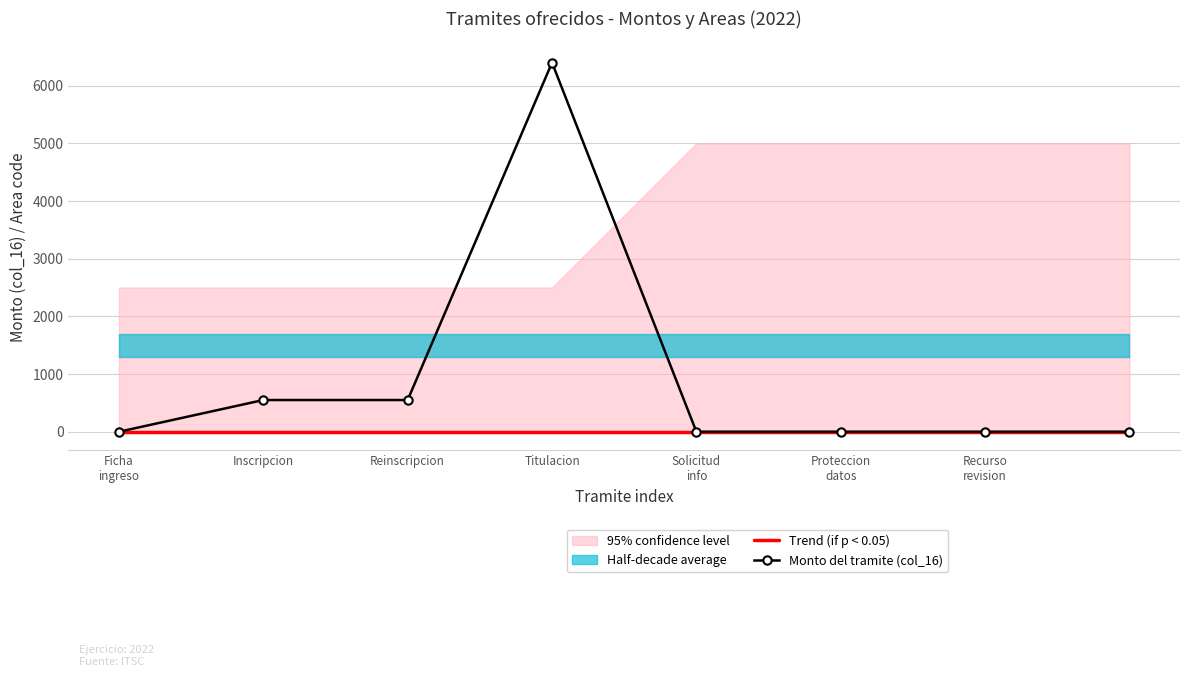

Which category has the highest value across all series?

Titulacion